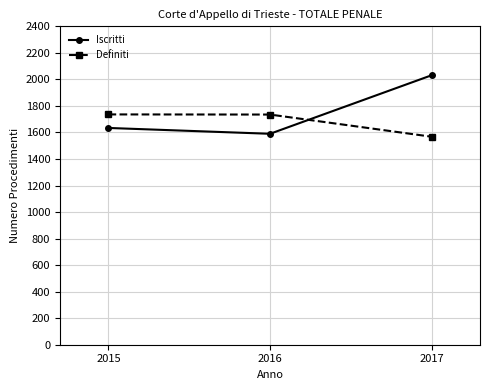

Does the chart display data point markers on the line(s)?

Yes